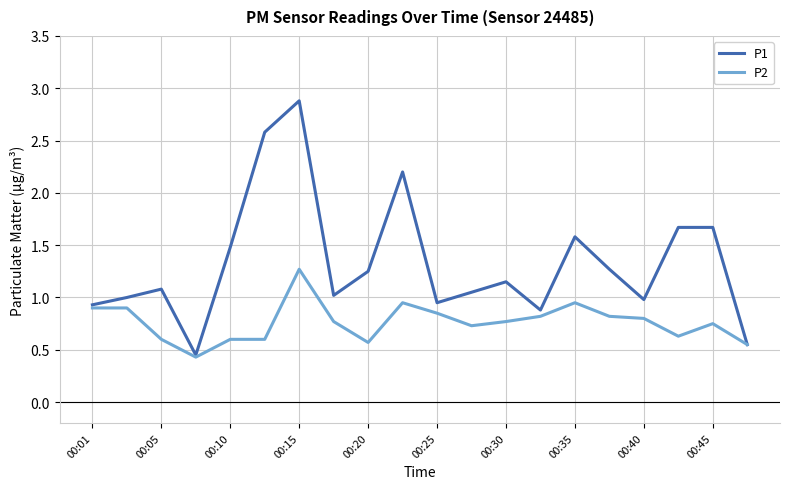

How many lines are shown in the chart?

2